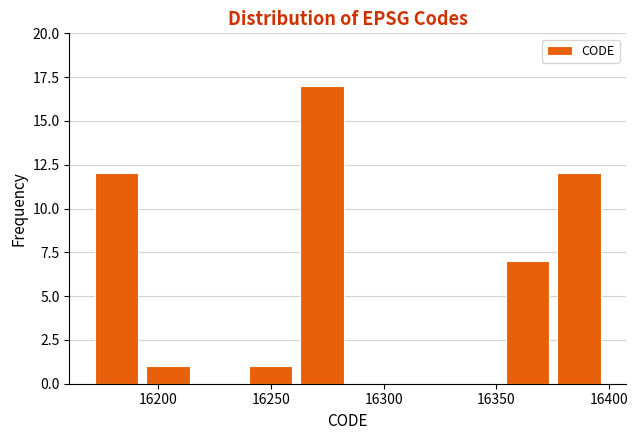

Reading left to right, transcribe this chart: for each bar, give the range it covers on the x-axis and its height. Neither the bar edges nor the heights are printed on the chart, so give them approximately, as read against the axes.

16170 to 16195: 12
16195 to 16215: 1
16215 to 16240: 0
16240 to 16260: 1
16260 to 16285: 17
16285 to 16305: 0
16305 to 16330: 0
16330 to 16350: 0
16350 to 16375: 7
16375 to 16400: 12